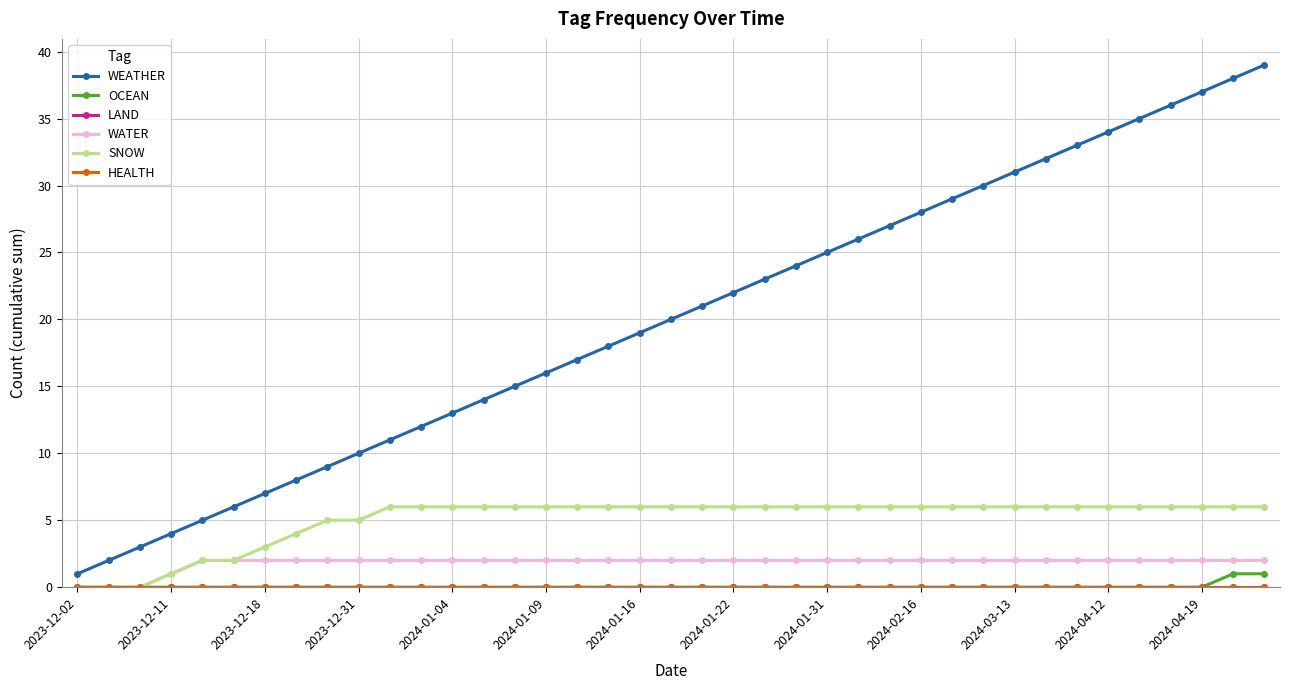

True or false: SNOW and HEALTH intersect in this chart.

False